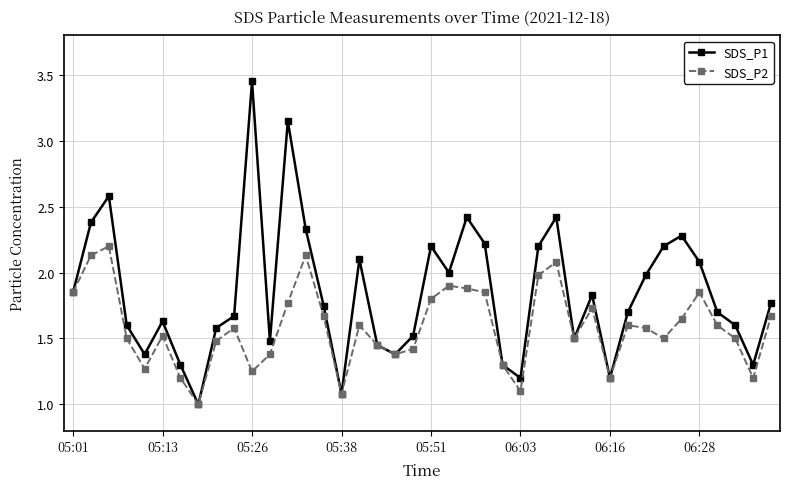

What is the minimum value shown in the chart?

1.0